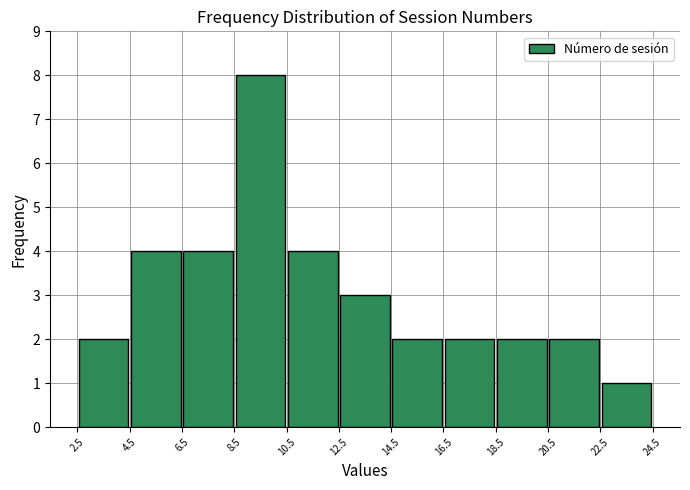

Over which range of the x-axis is the bar tallest?

8.5 to 10.5